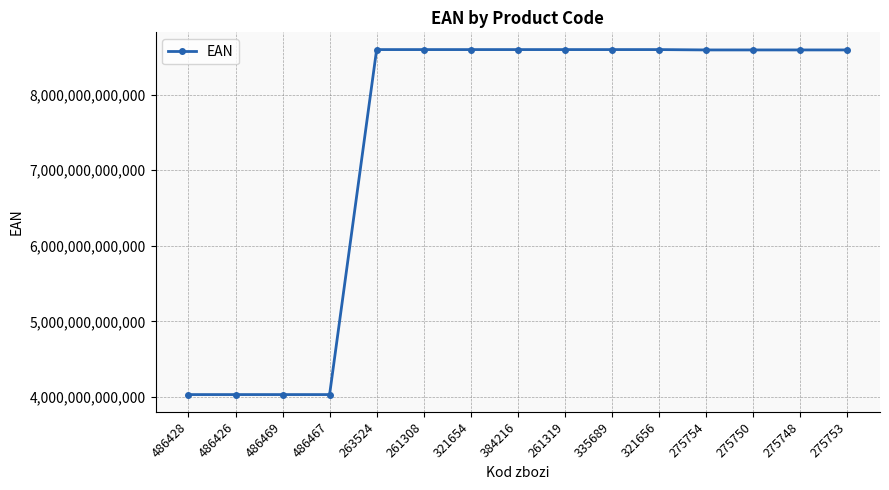

What is the average value?

7377273130023